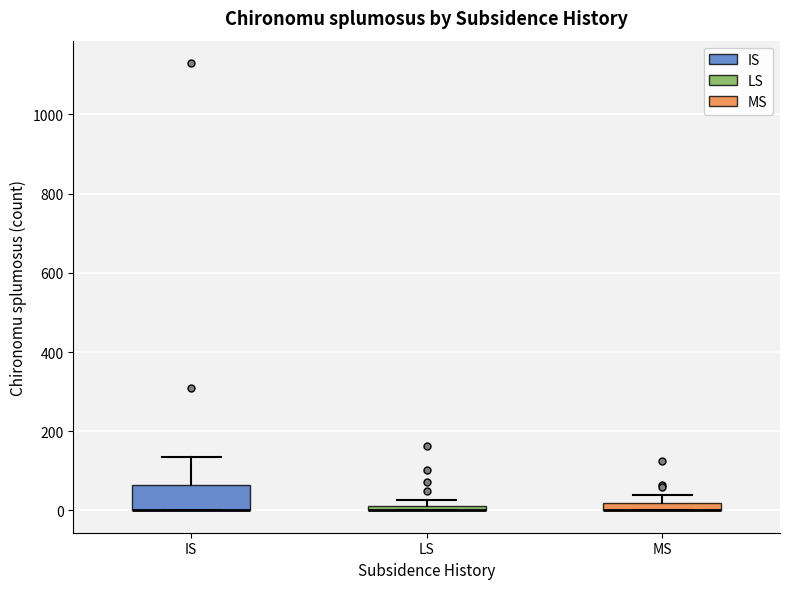

Which box is the tallest, from its lower edge to its upper edge?

IS